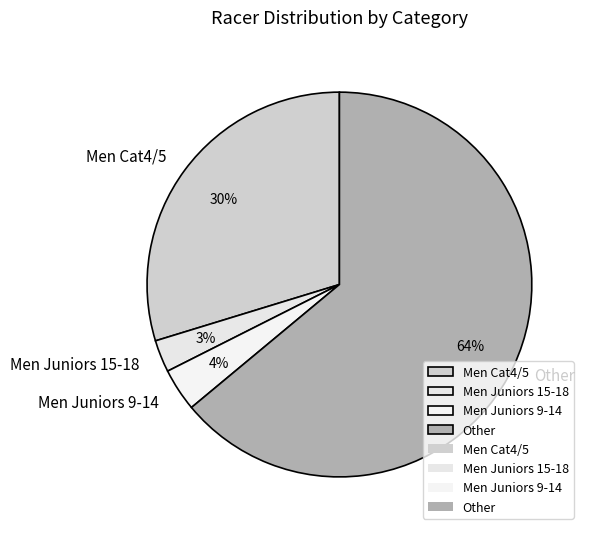

To the nearest percent, what is the difference between the Men Juniors 15-18 and Men Cat4/5 slice percentages?

27%